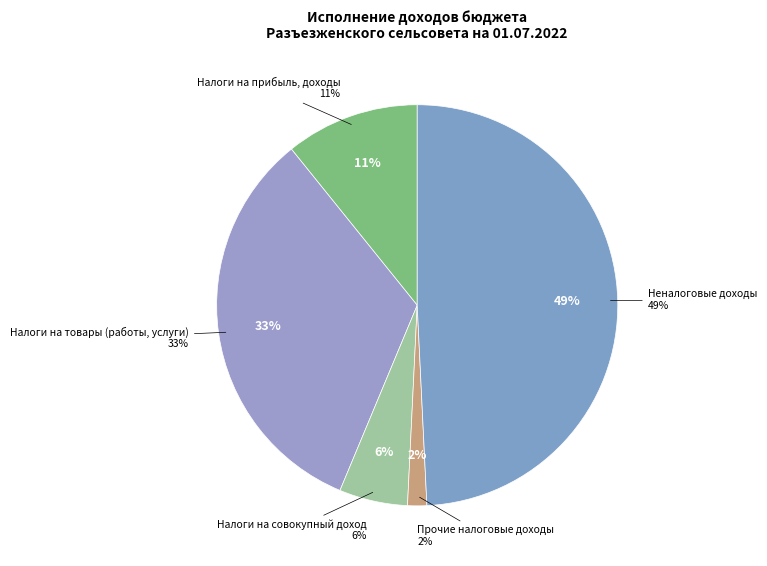

Which has a higher value, Налоги на товары (работы, услуги) or Налоги на совокупный доход?

Налоги на товары (работы, услуги)